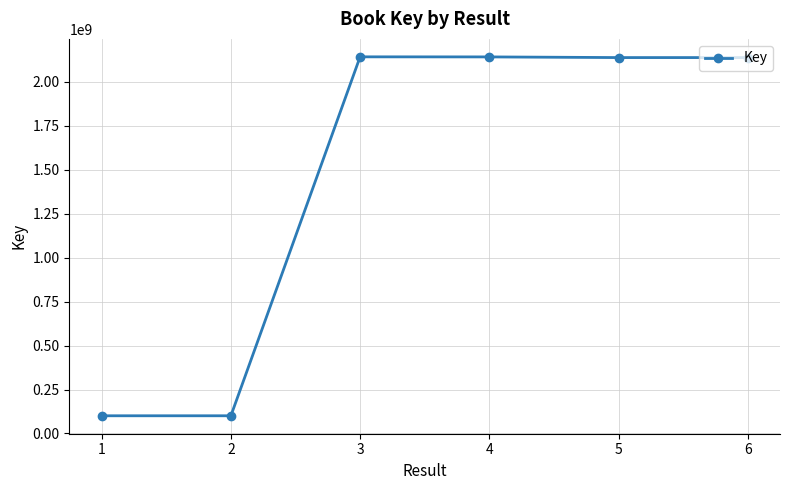

True or false: the data has more than 0 interior local peaks.

True